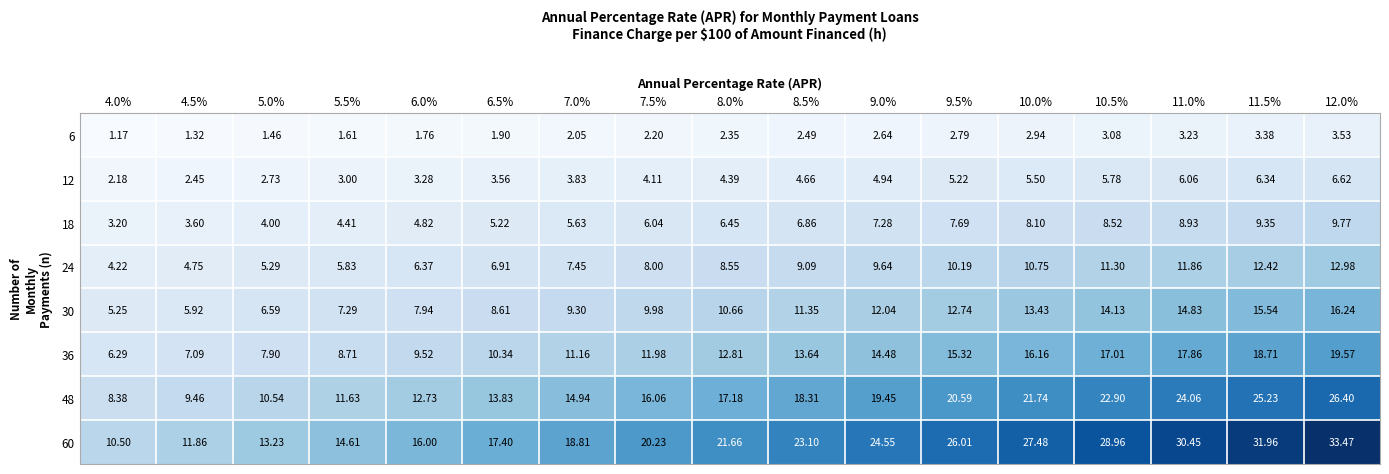

Count the number of data series in this chart.

8